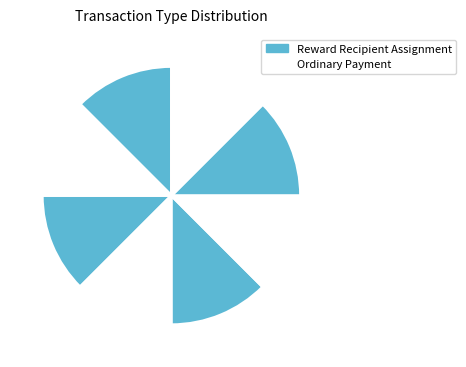

What is the smallest slice in the pie chart?

Reward Recipient Assignment